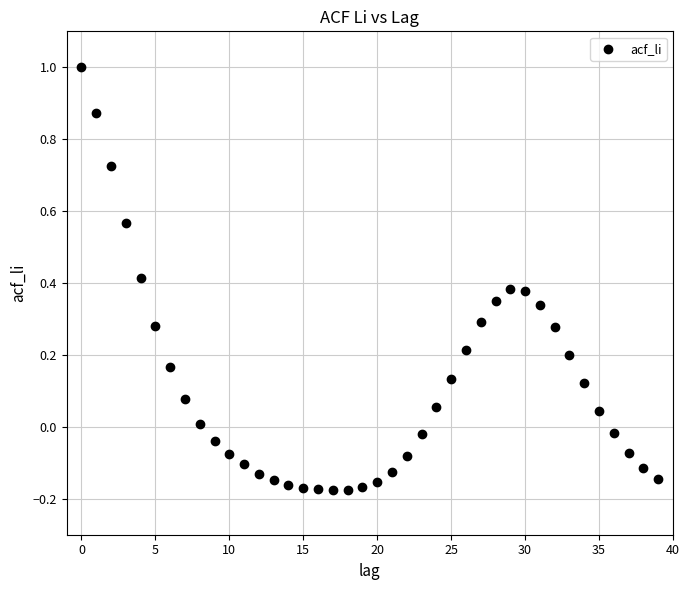

What is the range of Y values (max minus min)?

1.2